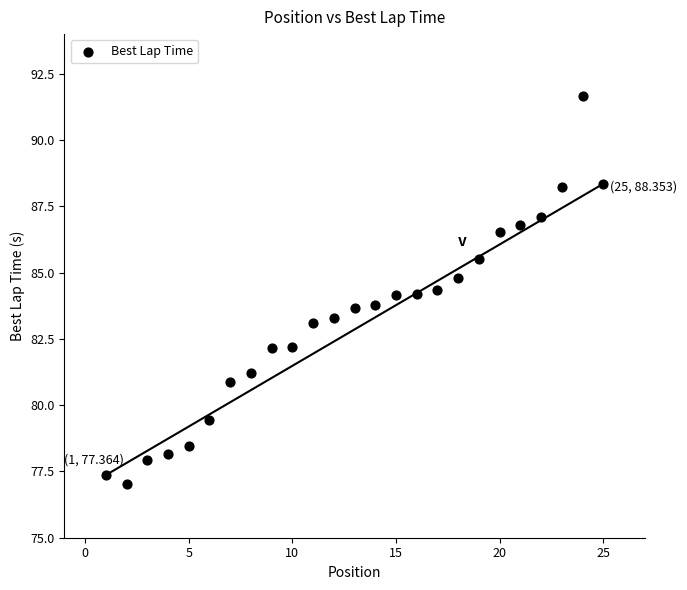

What is the range of Y values (max minus min)?

14.7